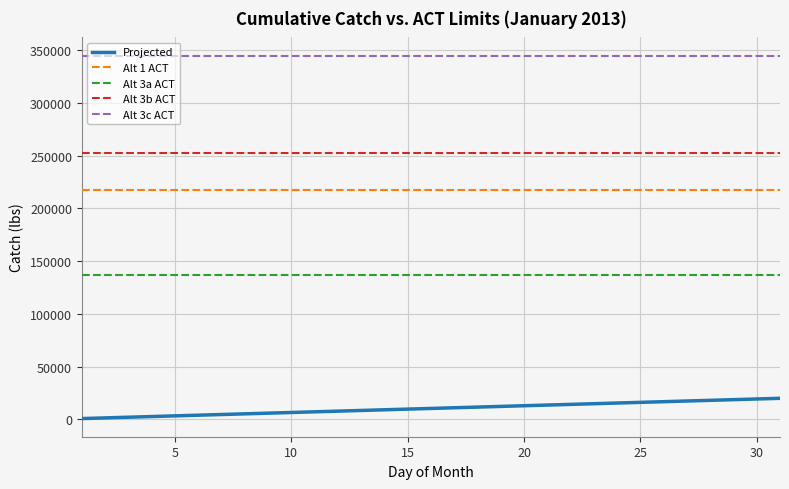

Which series has the largest range (max minus min)?

Projected